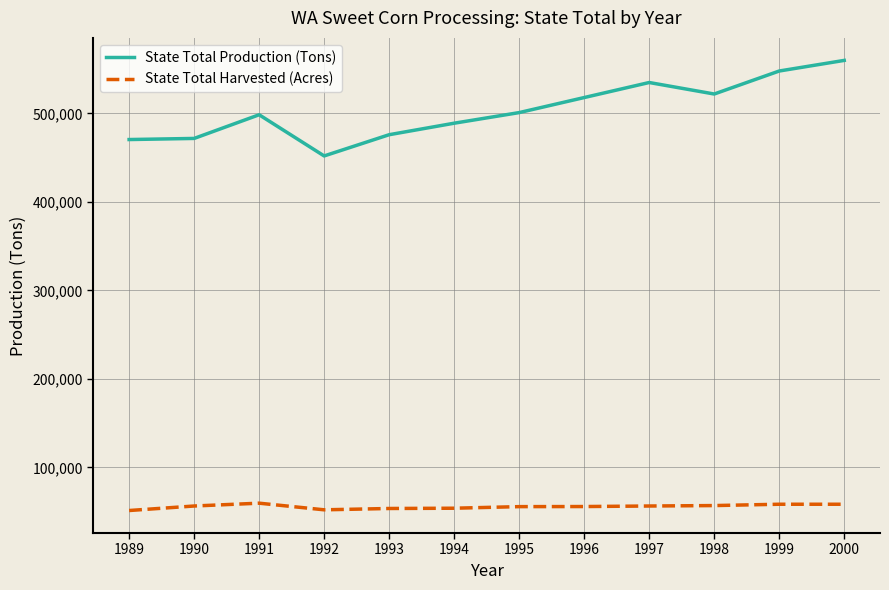

Count the number of categories in the chart.

12